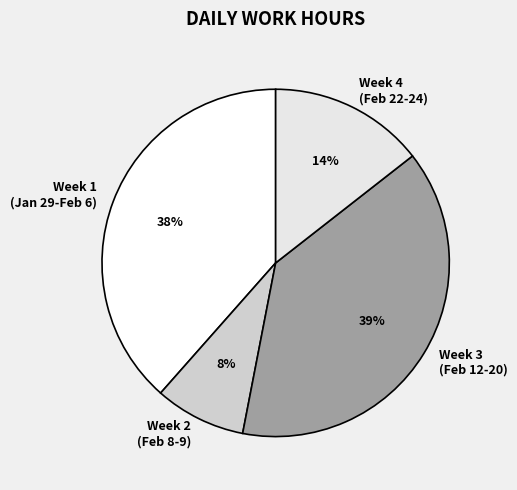

Combined, do Week 1 (Jan 29-Feb 6) and Week 4 (Feb 22-24) account for over 50%?

Yes